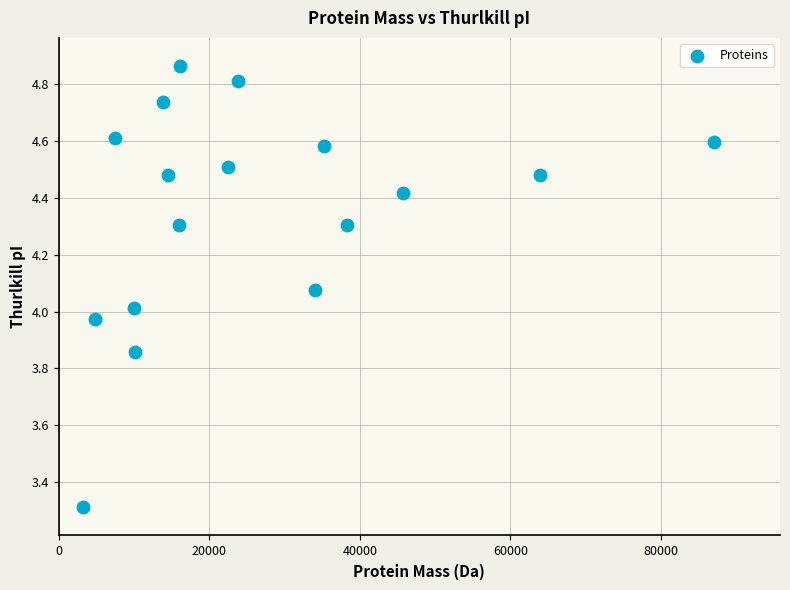

What is the range of Y values (max minus min)?

1.6